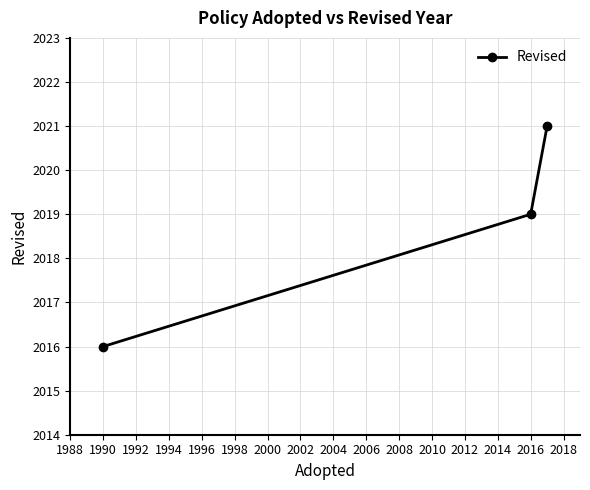

What is the value of the 1st point from the left?

2016